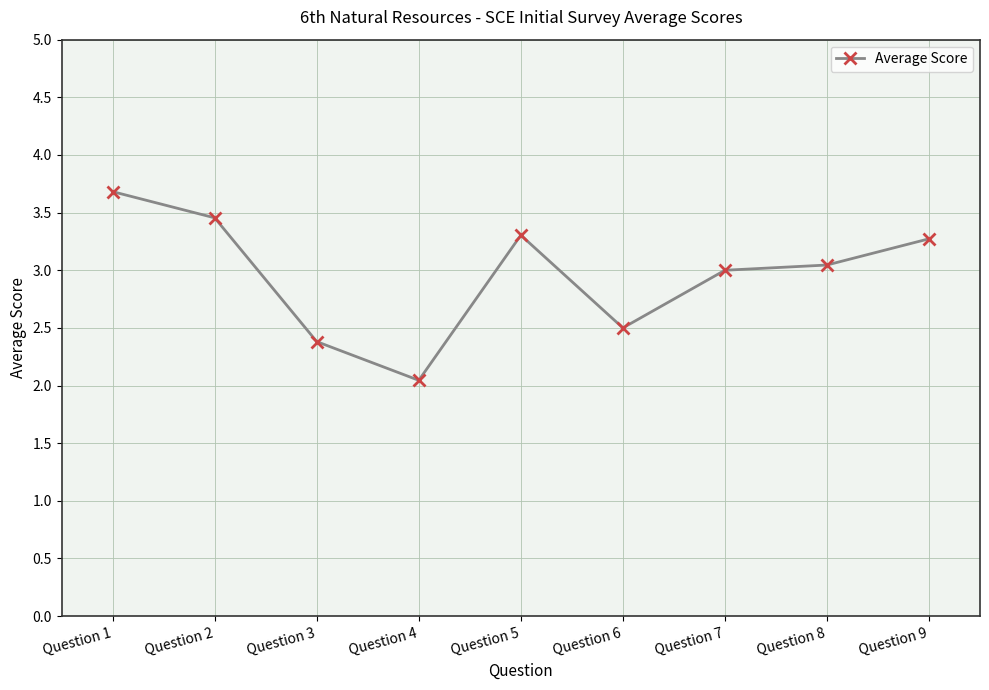

What is the change in value from Question 1 to Question 5?

-0.4